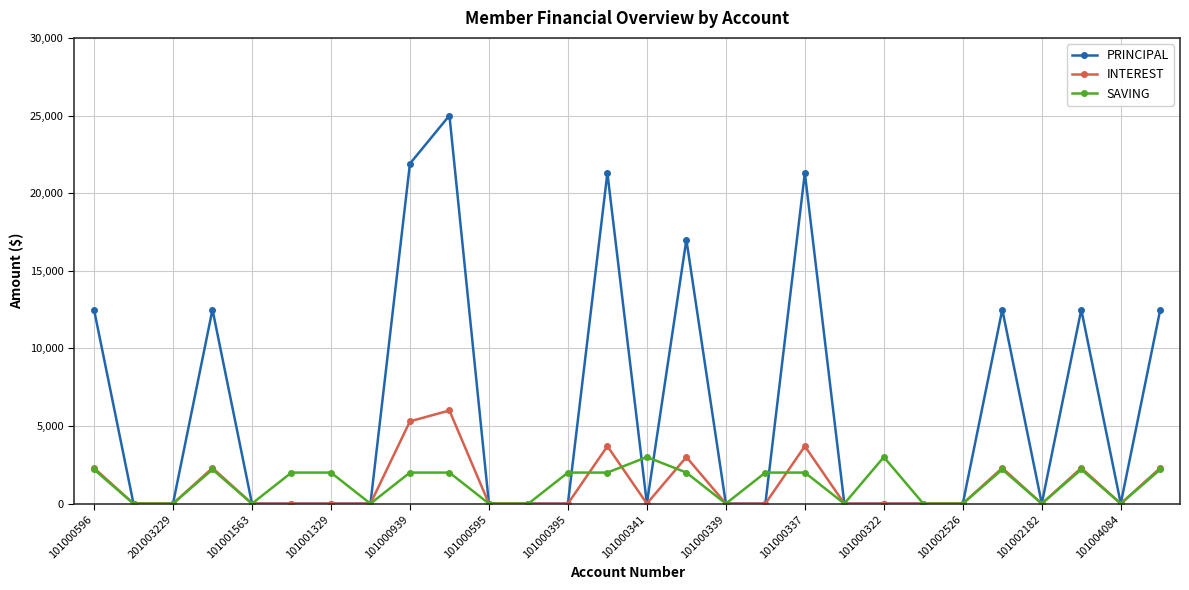

Which series has the widest spread of values?

PRINCIPAL